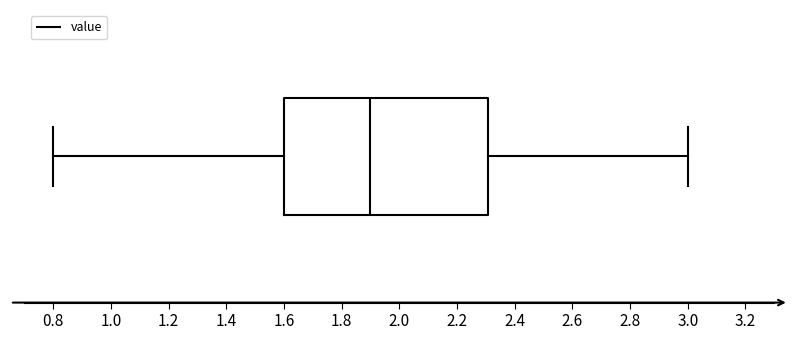

Where does the right whisker of the box end on the x-axis? The values are not printed on the chart, so give them approximately, as read against the axis.

3.0